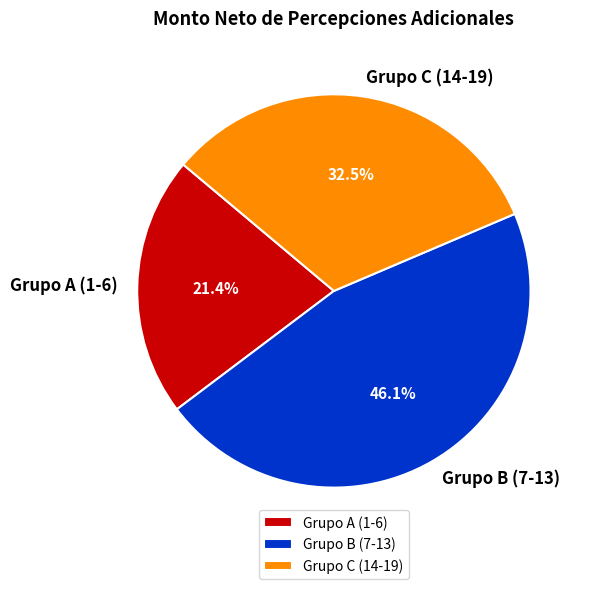

Rank the categories by value from lowest to highest.

Grupo A (1-6), Grupo C (14-19), Grupo B (7-13)